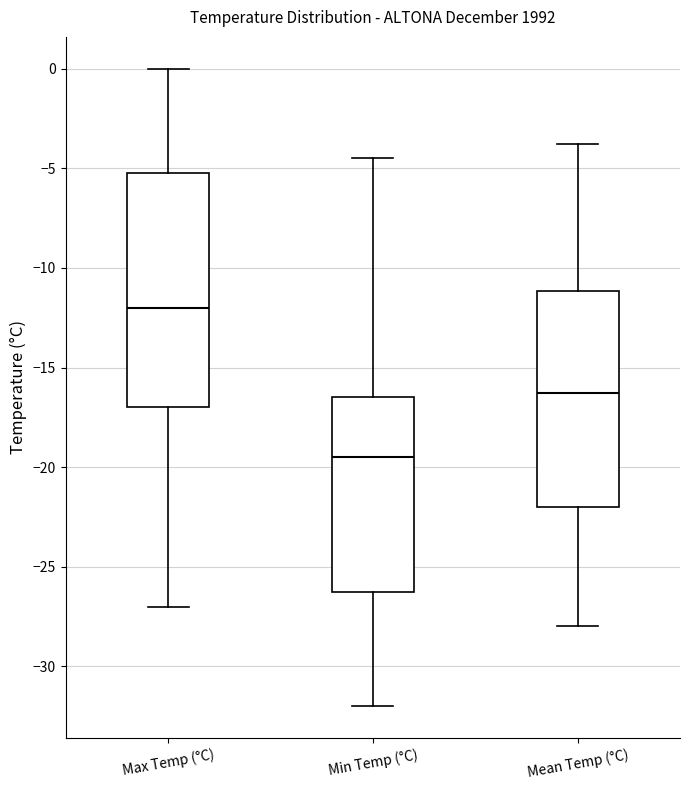

Reading left to right, transcribe this box plot: for each box, give where its median line is, the range the box spans, and where its two whiskers end, as read against the y-axis. The values are not printed on the chart, so give them approximately, as read against the axis.

Max Temp (°C): median -12.0, box -17.0 to -5.0, whiskers -27.0 to 0.0
Min Temp (°C): median -19.5, box -26.0 to -16.5, whiskers -32.0 to -4.5
Mean Temp (°C): median -16.5, box -22.0 to -11.0, whiskers -28.0 to -4.0